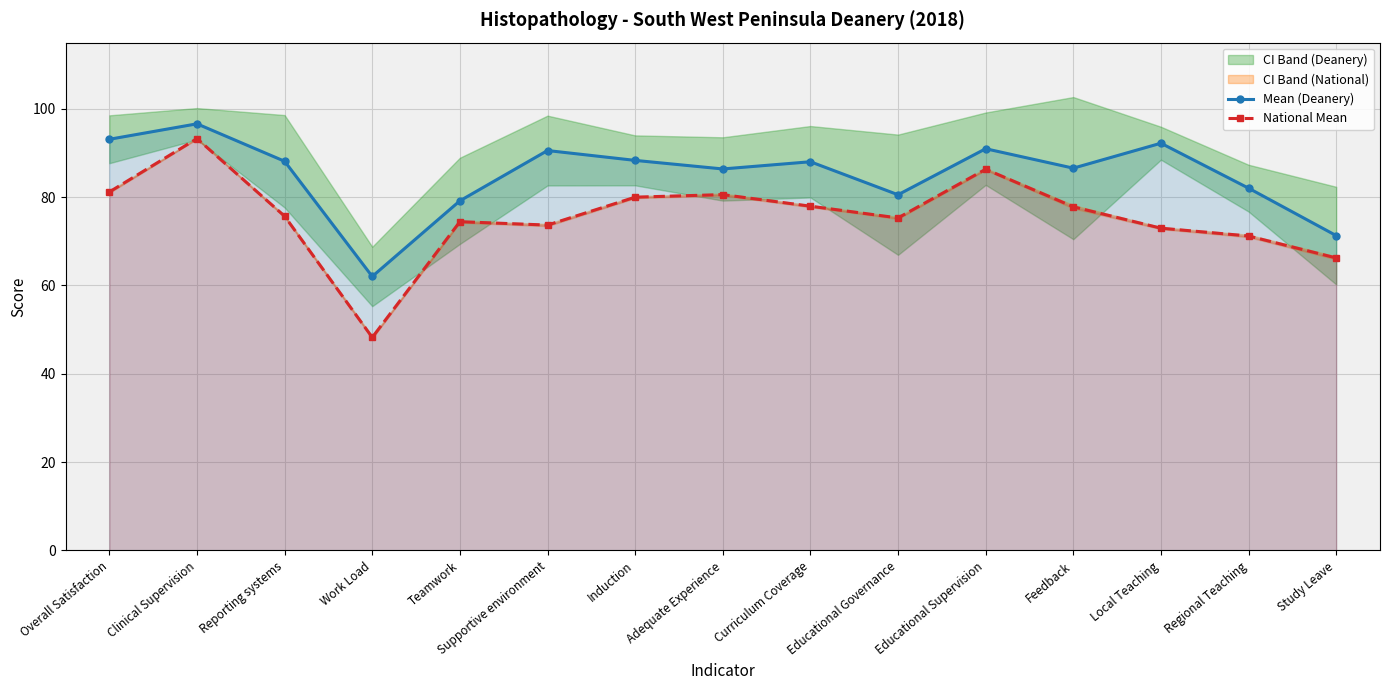

Rank the series by their maximum value, from highest to lowest.

Mean (Deanery), National Mean